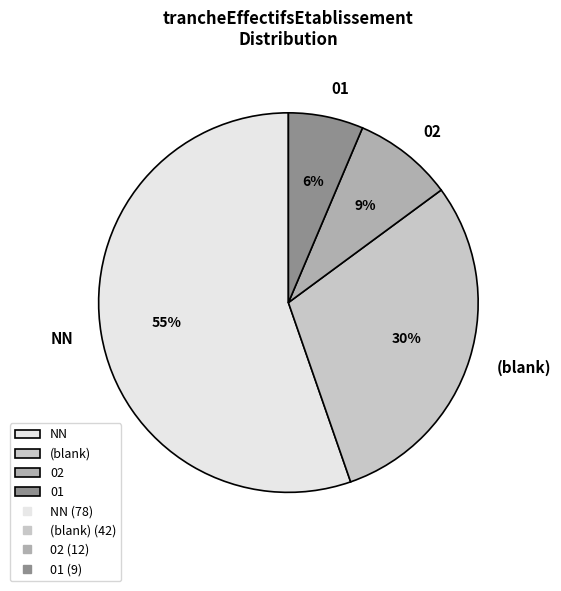

Which has a higher value, (blank) or 02?

(blank)